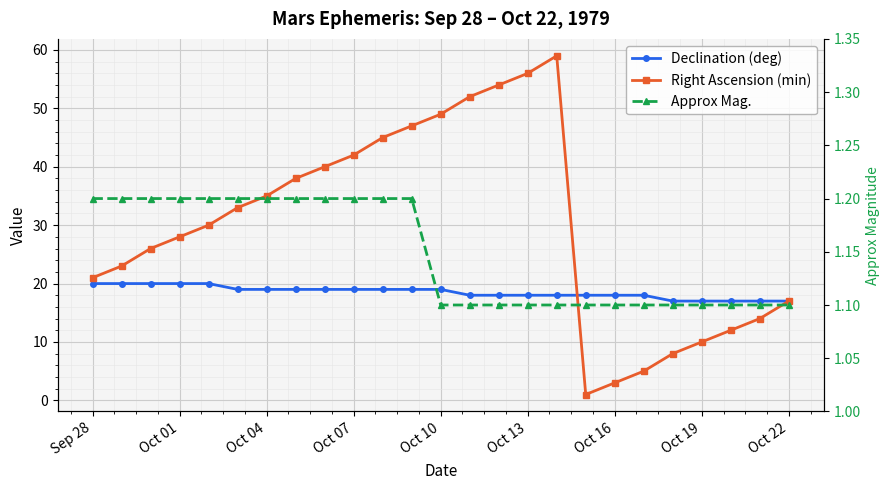

What is the difference between the maximum and minimum values in the Approx Mag. series?

0.1